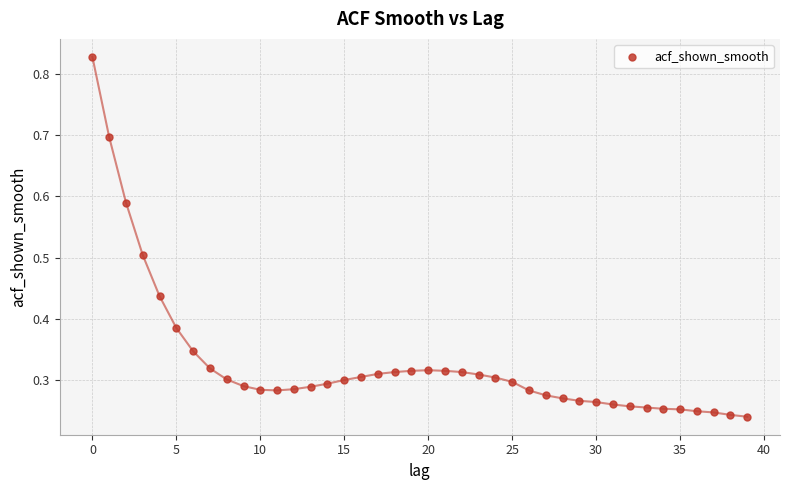

How many data points are displayed?

40